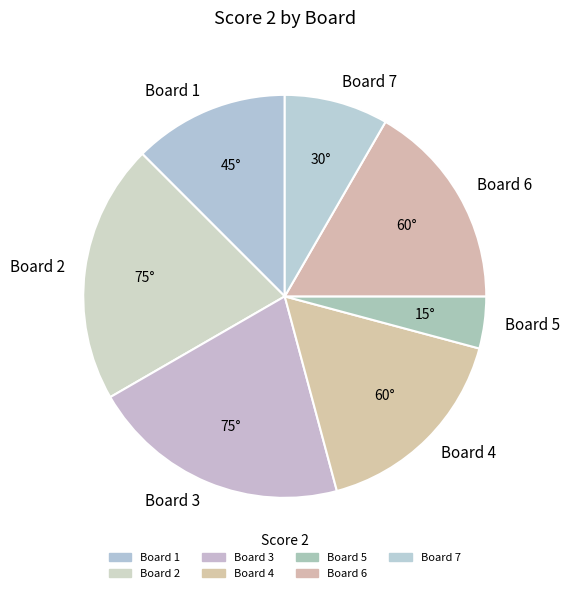

Is it true that Board 1 is 12% of the pie?

True